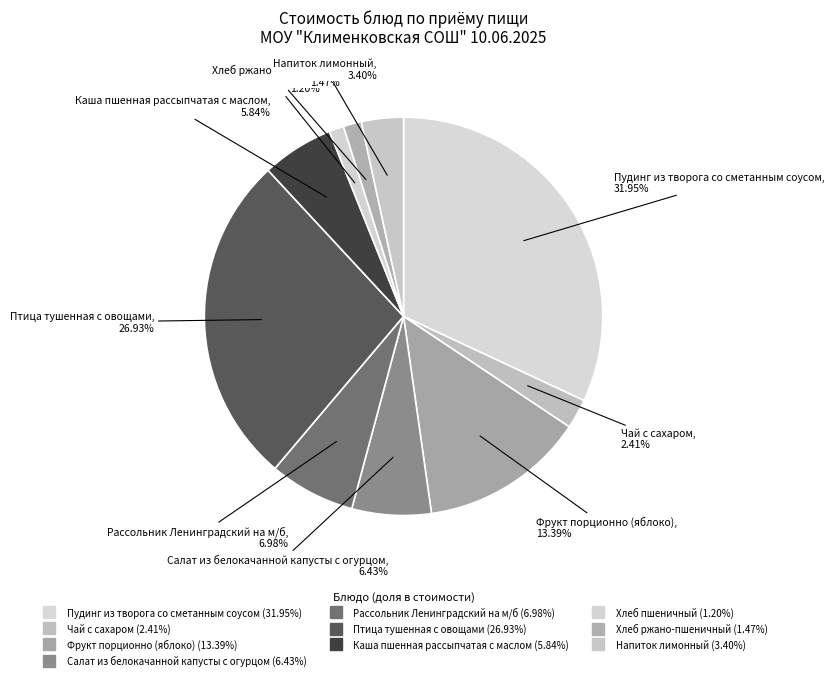

How many slices are in this pie chart?

10